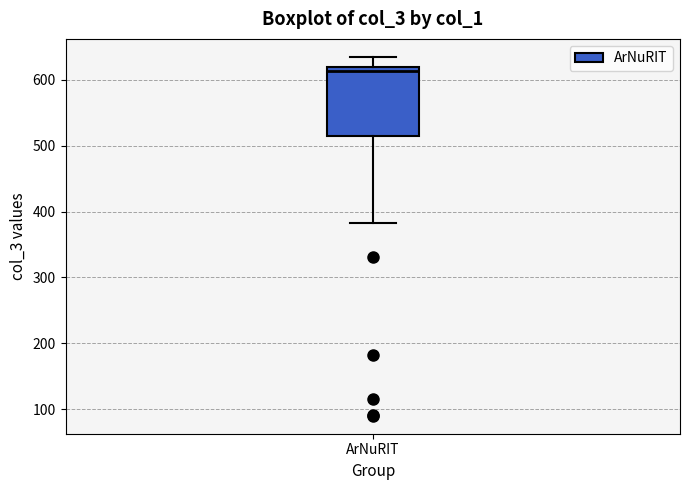

Where is the lower edge of the box for ArNuRIT on the y-axis? The values are not printed on the chart, so give them approximately, as read against the axis.

510